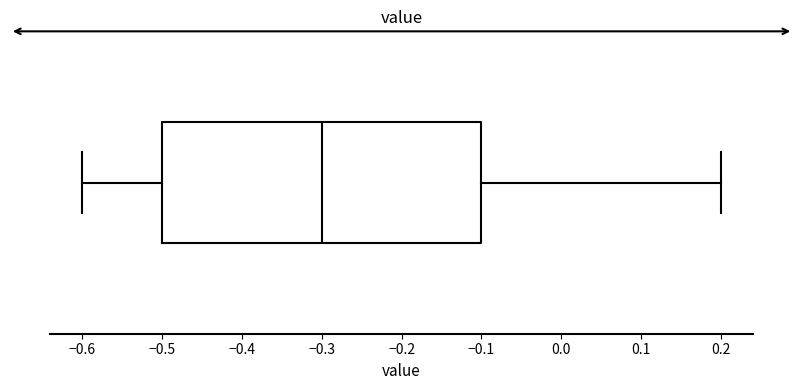

Transcribe this box plot: give where the median line is, the range the box spans, and where the two whiskers end, as read against the x-axis. The values are not printed on the chart, so give them approximately, as read against the axis.

median -0.3, box -0.5 to -0.1, whiskers -0.6 to 0.2